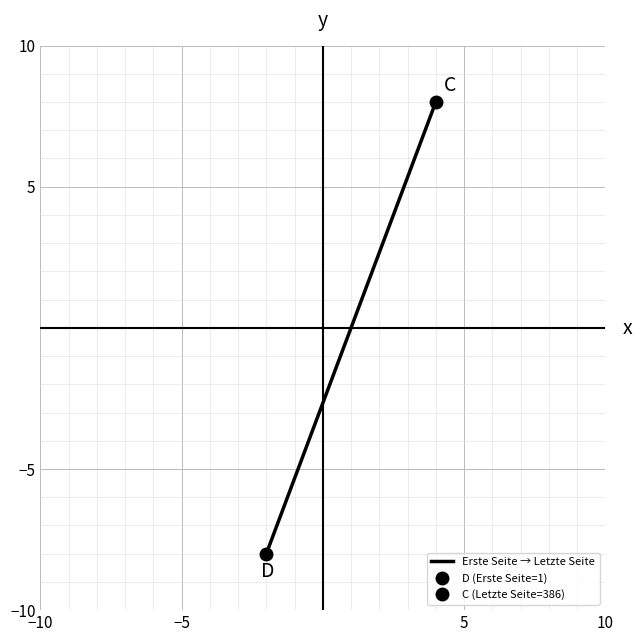

How many categories are shown in the chart?

2